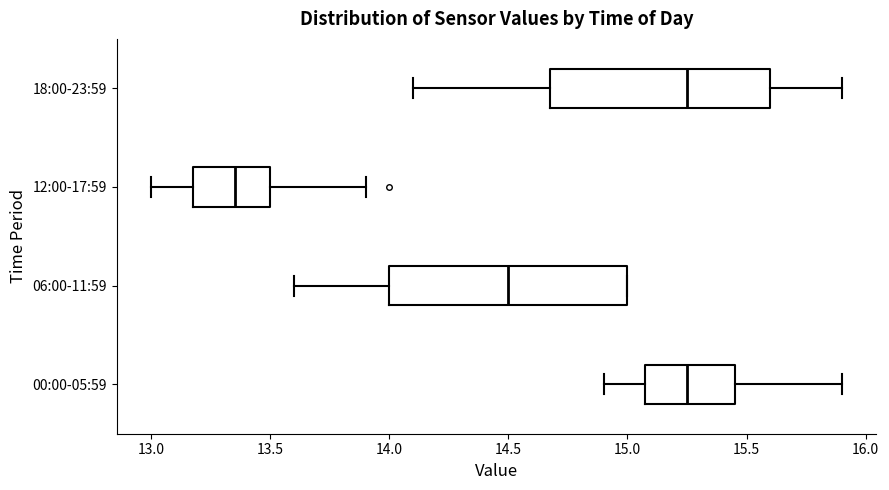

Which box is the widest, from its left edge to its right edge?

06:00-11:59